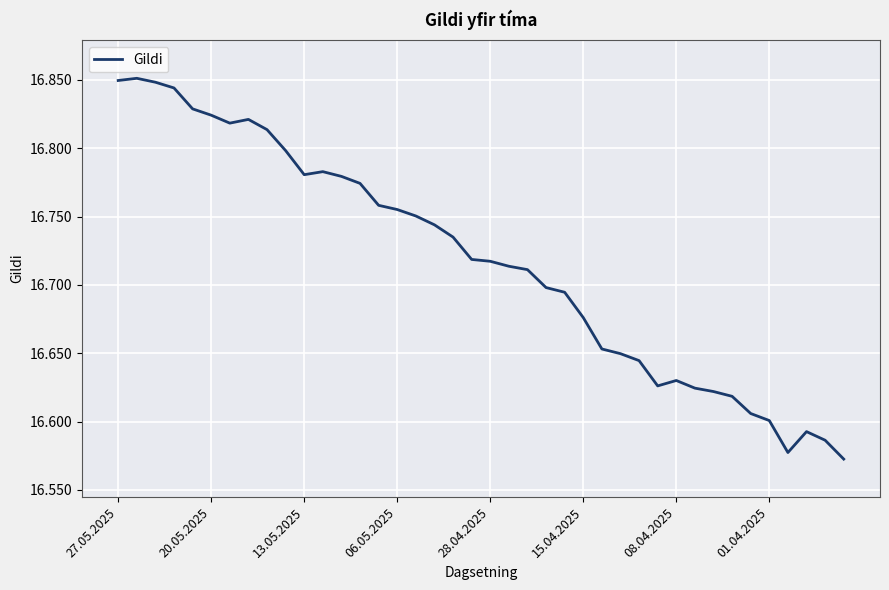

What is the difference between the maximum and minimum values?

0.3